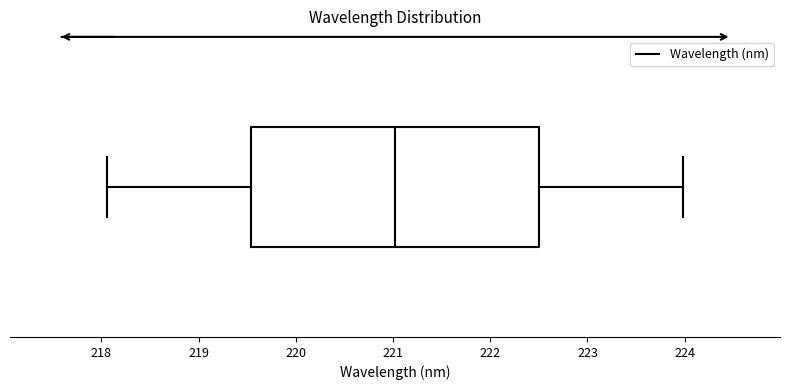

Read this box plot against the x-axis: the position of the median line, the range covered by the box, and the ends of both whiskers. The values are not printed on the chart, so give them approximately, as read against the axis.

median 221.0, box 219.5 to 222.5, whiskers 218.1 to 224.0